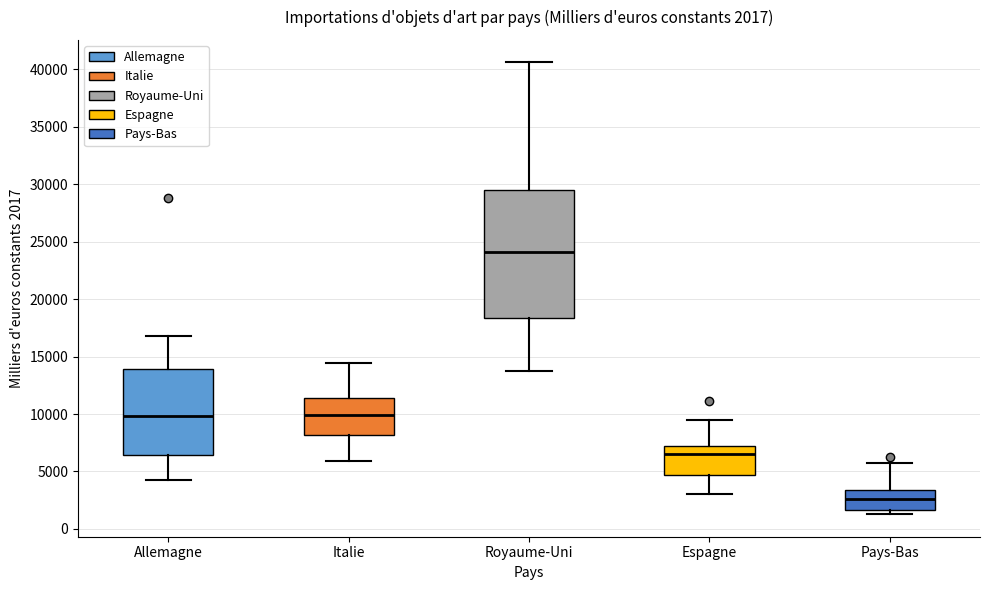

Which box is the tallest, from its lower edge to its upper edge?

Royaume-Uni